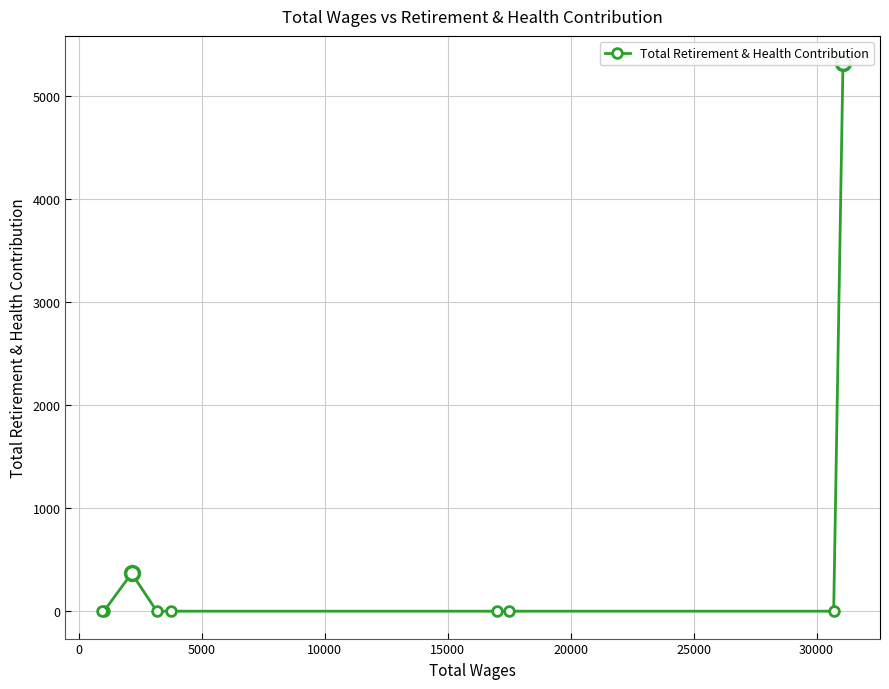

How many interior local peaks (higher than both neighbors) does the data have?

1